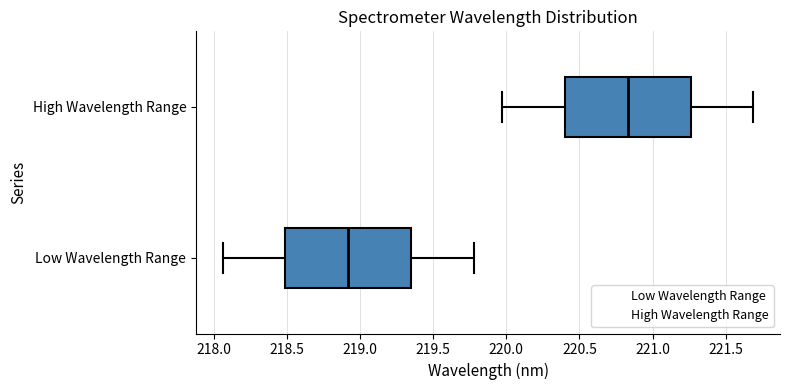

Reading bottom to top, read every box against the x-axis: the position of its median line, the range the box covers, and the ends of its whiskers. The values are not printed on the chart, so give them approximately, as read against the axis.

Low Wavelength Range: median 218.90, box 218.50 to 219.35, whiskers 218.05 to 219.80
High Wavelength Range: median 220.85, box 220.40 to 221.25, whiskers 219.95 to 221.70